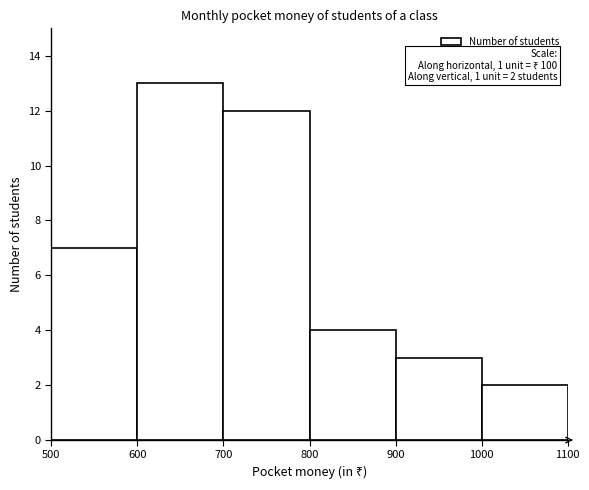

Which range on the x-axis has the tallest bar?

600 to 700